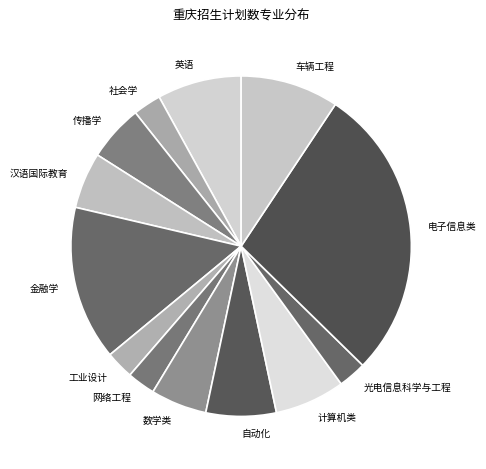

Count the number of slices in the pie.

13